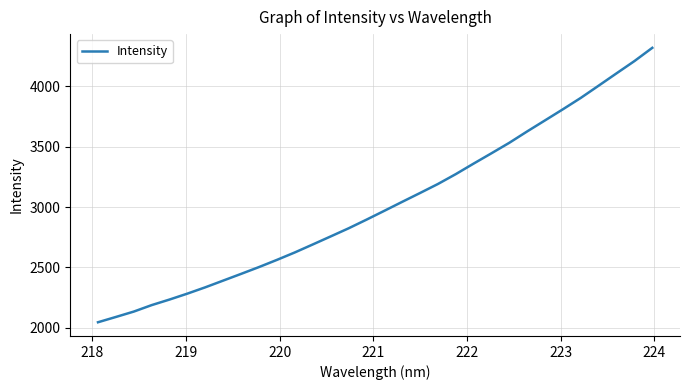

What is the greatest value displayed?

4318.3